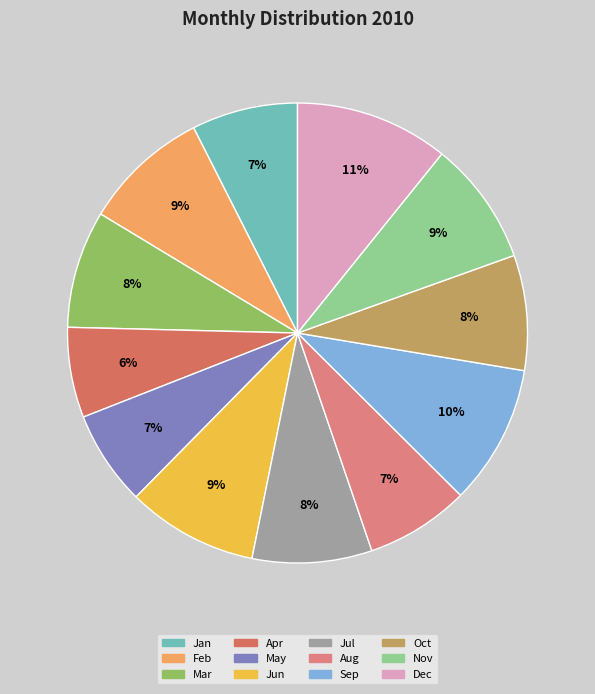

To the nearest percent, what percentage of the pie is Jul?

8%